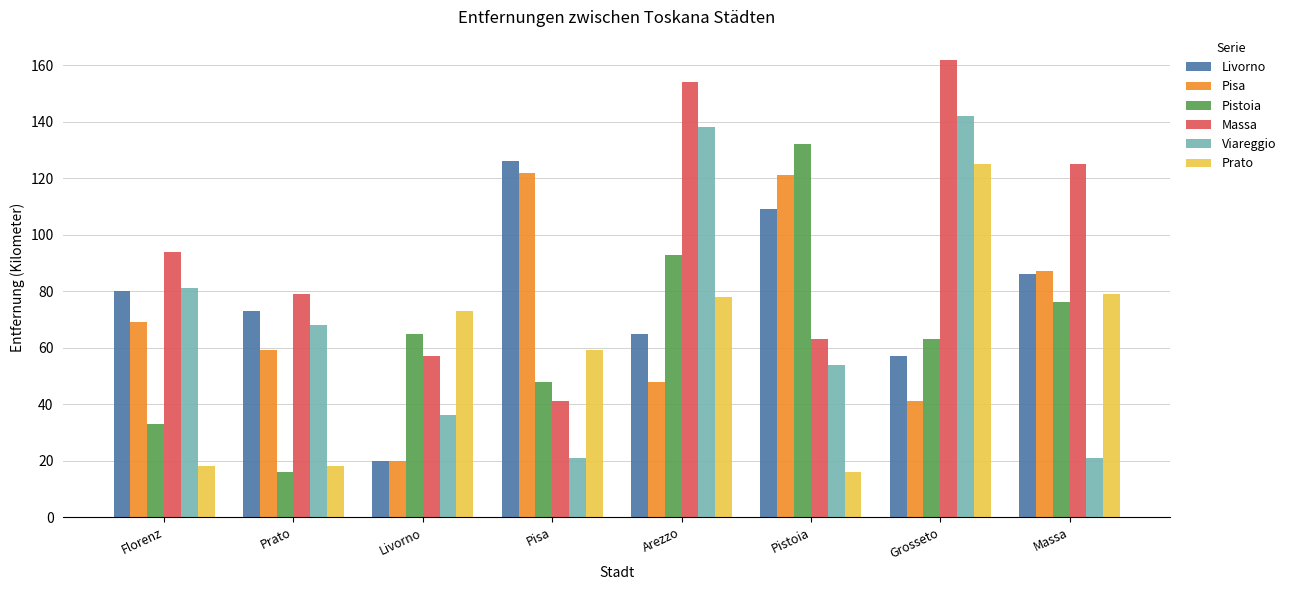

Rank the series at Arezzo from lowest to highest value.

Pisa, Livorno, Prato, Pistoia, Viareggio, Massa